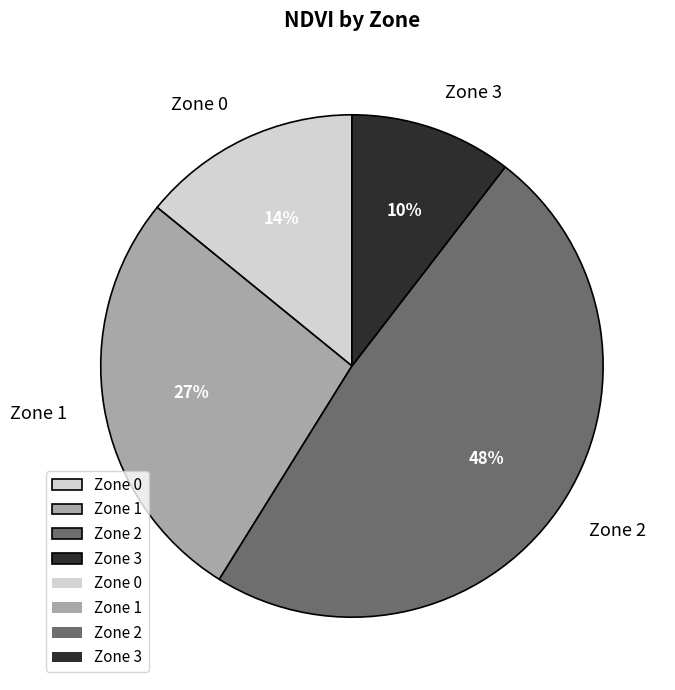

Count the number of slices in the pie.

4